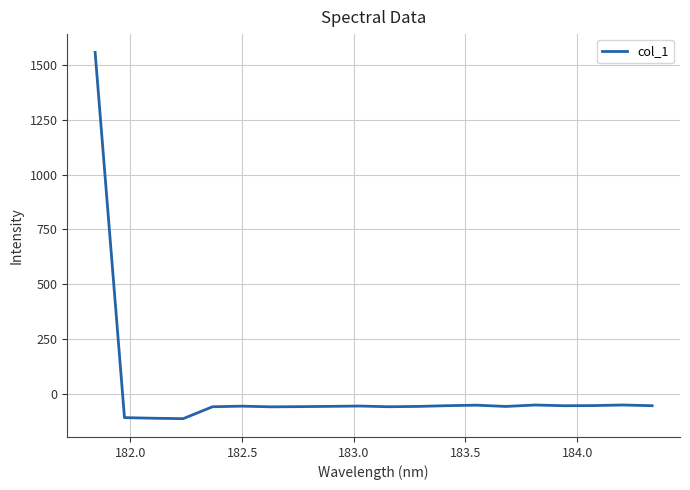

What is the difference between the maximum and minimum values?

1668.6